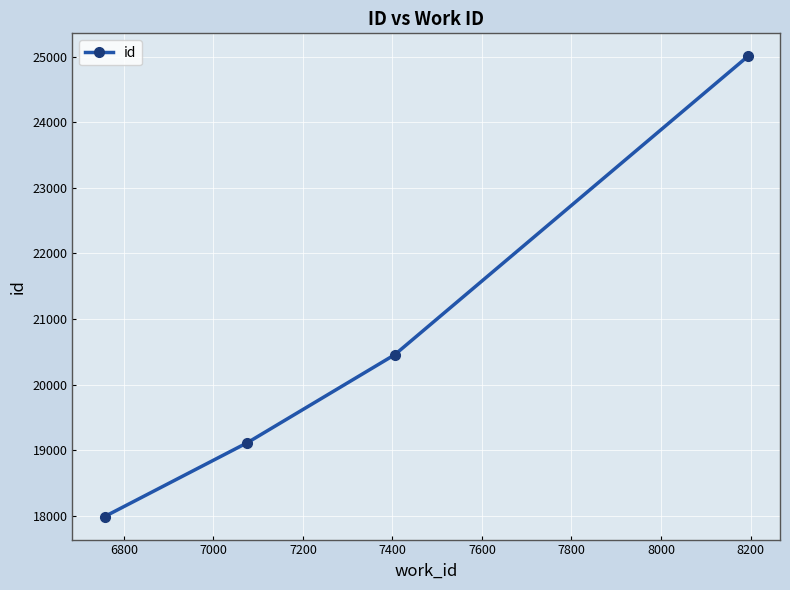

What is the value of the 2nd point from the left?

19114